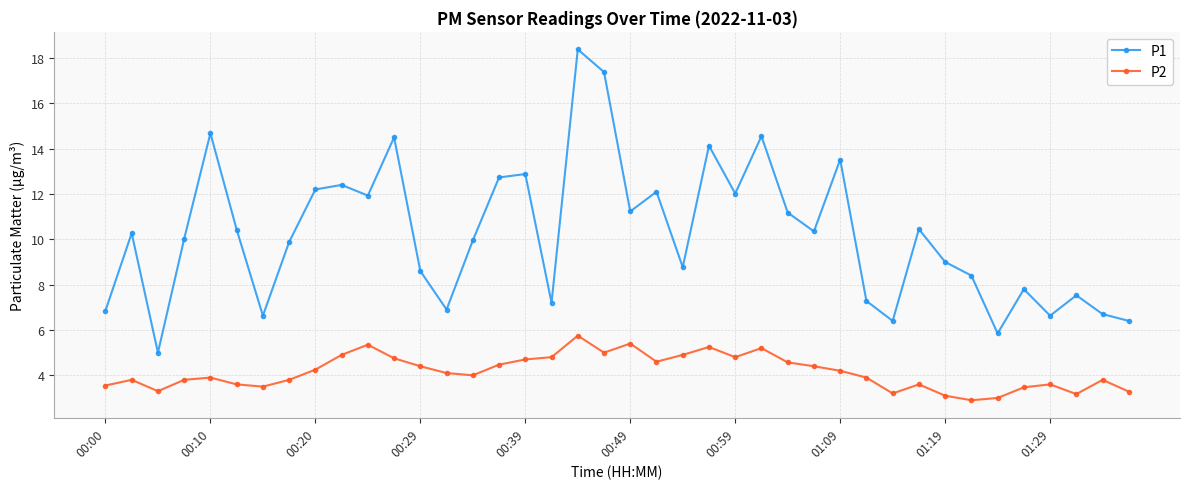

How many interior local peaks does the P1 series have?

13